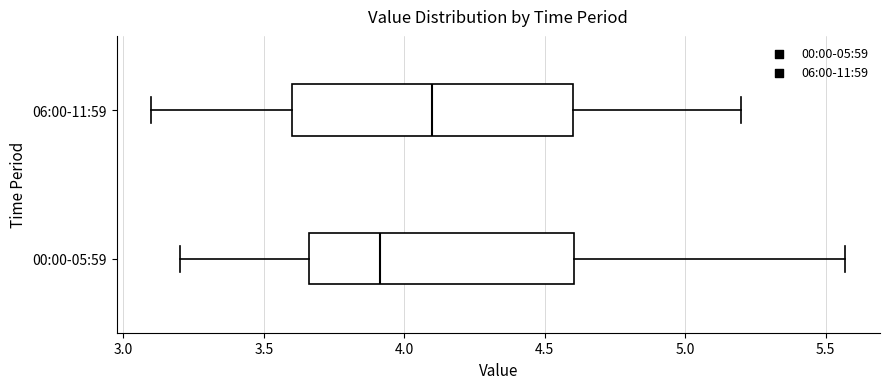

Where is the left edge of the box for 06:00-11:59 on the x-axis? The values are not printed on the chart, so give them approximately, as read against the axis.

3.60